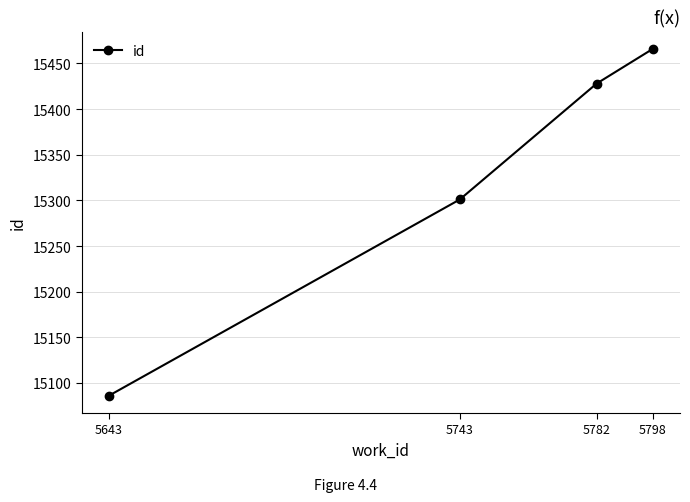

Reading left to right, list all the values displayed in this chart.

5643=15086	5743=15301	5782=15428	5798=15466